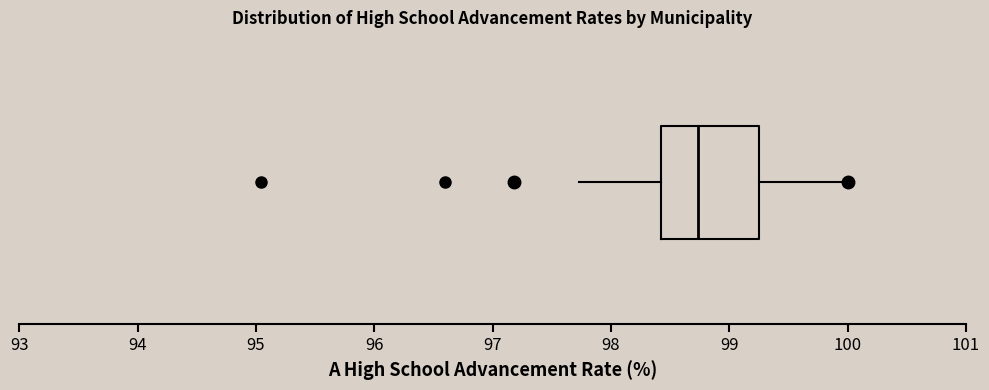

Where does the right whisker of the box end on the x-axis? The values are not printed on the chart, so give them approximately, as read against the axis.

100.0